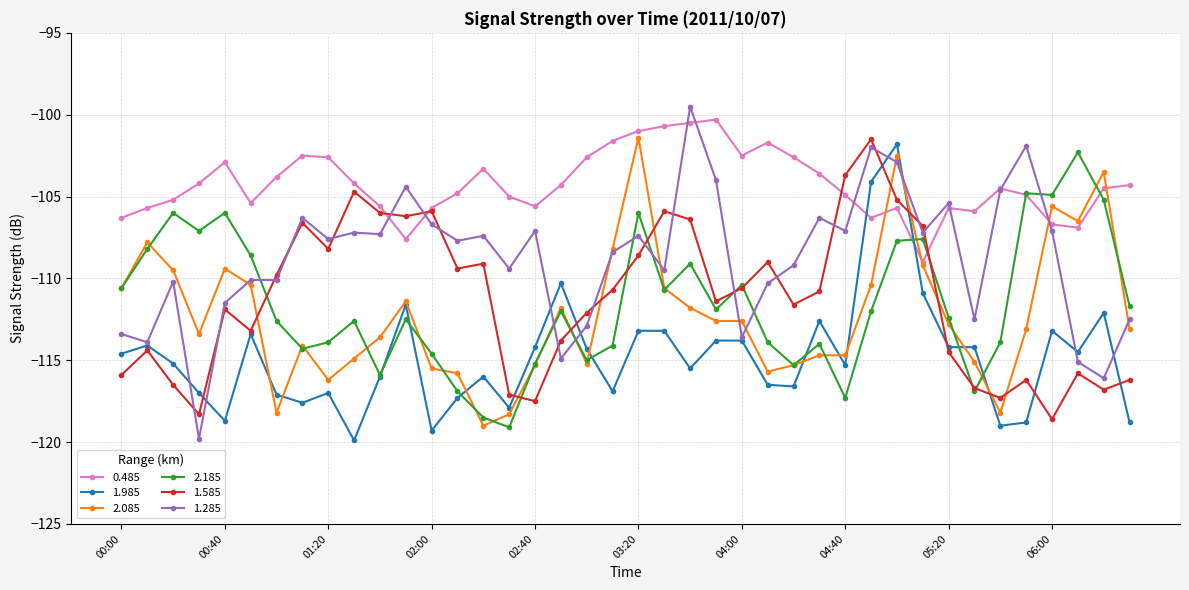

How many distinct data groups are displayed?

6